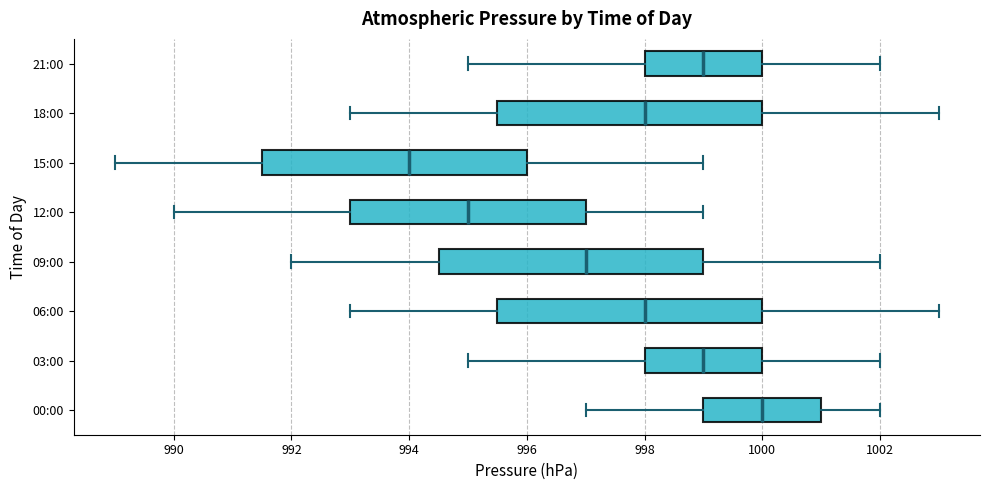

Reading bottom to top, transcribe this box plot: for each box, give where its median line is, the range the box spans, and where its two whiskers end, as read against the x-axis. The values are not printed on the chart, so give them approximately, as read against the axis.

00:00: median 1000.0, box 999.0 to 1001.0, whiskers 997.0 to 1002.0
03:00: median 999.0, box 998.0 to 1000.0, whiskers 995.0 to 1002.0
06:00: median 998.0, box 995.6 to 1000.0, whiskers 993.0 to 1003.0
09:00: median 997.0, box 994.6 to 999.0, whiskers 992.0 to 1002.0
12:00: median 995.0, box 993.0 to 997.0, whiskers 990.0 to 999.0
15:00: median 994.0, box 991.6 to 996.0, whiskers 989.0 to 999.0
18:00: median 998.0, box 995.6 to 1000.0, whiskers 993.0 to 1003.0
21:00: median 999.0, box 998.0 to 1000.0, whiskers 995.0 to 1002.0